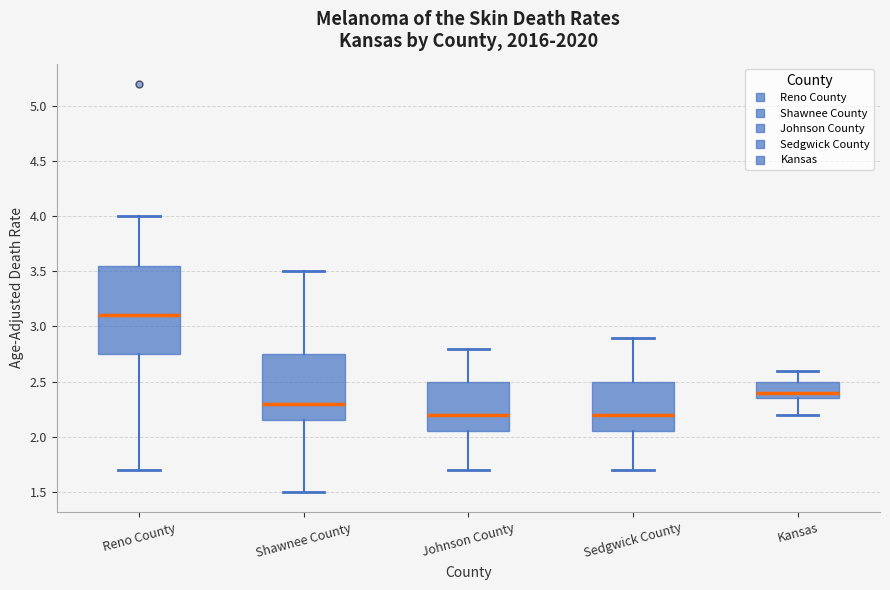

Comparing the boxes themselves (not the whiskers), which one is the tallest?

Reno County